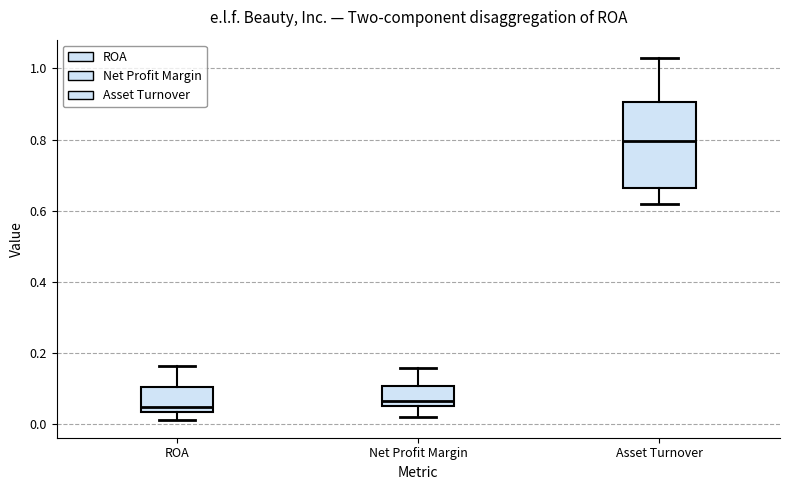

Where does the lower whisker of the box for Net Profit Margin end on the y-axis? The values are not printed on the chart, so give them approximately, as read against the axis.

0.02